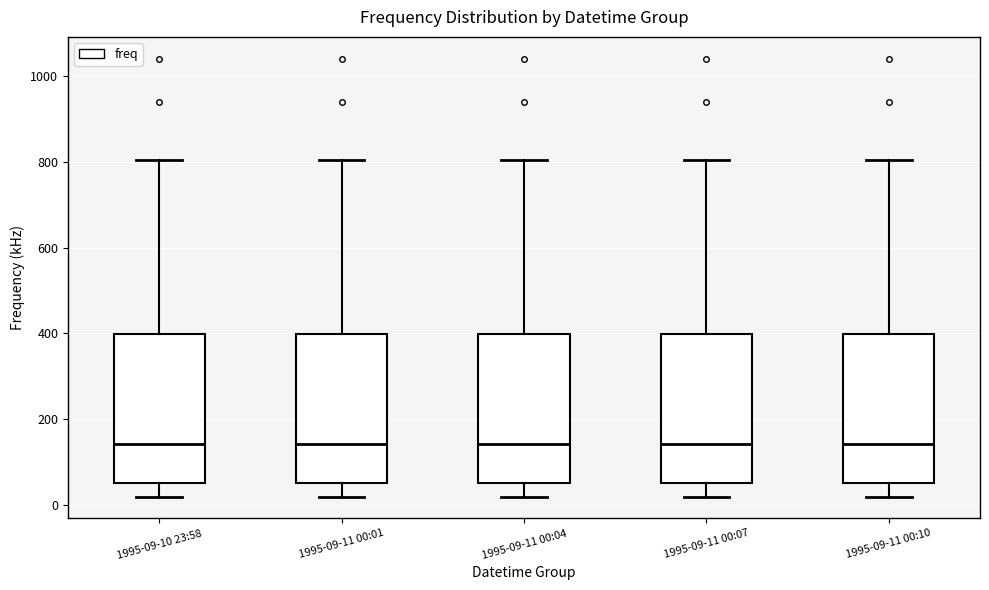

Reading left to right, read every box against the y-axis: the position of its median line, the range the box covers, and the ends of its whiskers. The values are not printed on the chart, so give them approximately, as read against the axis.

1995-09-10 23:58: median 140, box 60 to 400, whiskers 20 to 800
1995-09-11 00:01: median 140, box 60 to 400, whiskers 20 to 800
1995-09-11 00:04: median 140, box 60 to 400, whiskers 20 to 800
1995-09-11 00:07: median 140, box 60 to 400, whiskers 20 to 800
1995-09-11 00:10: median 140, box 60 to 400, whiskers 20 to 800